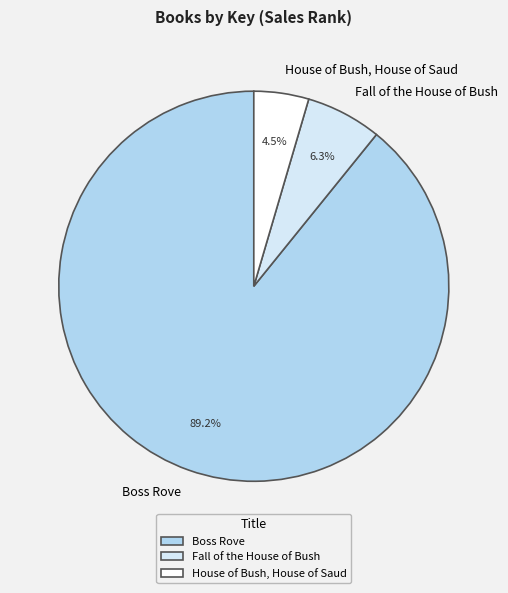

To the nearest percent, what is the difference between the largest and smallest slice percentages?

85%